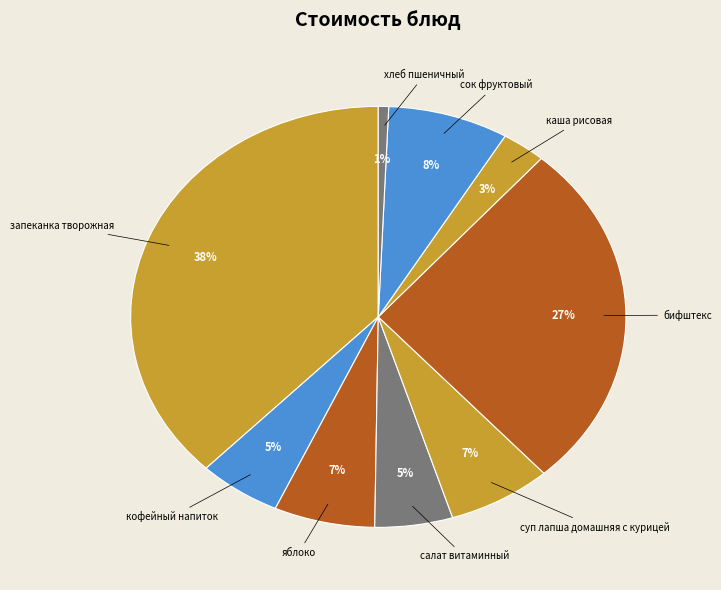

What is the smallest slice in the pie chart?

хлеб пшеничный